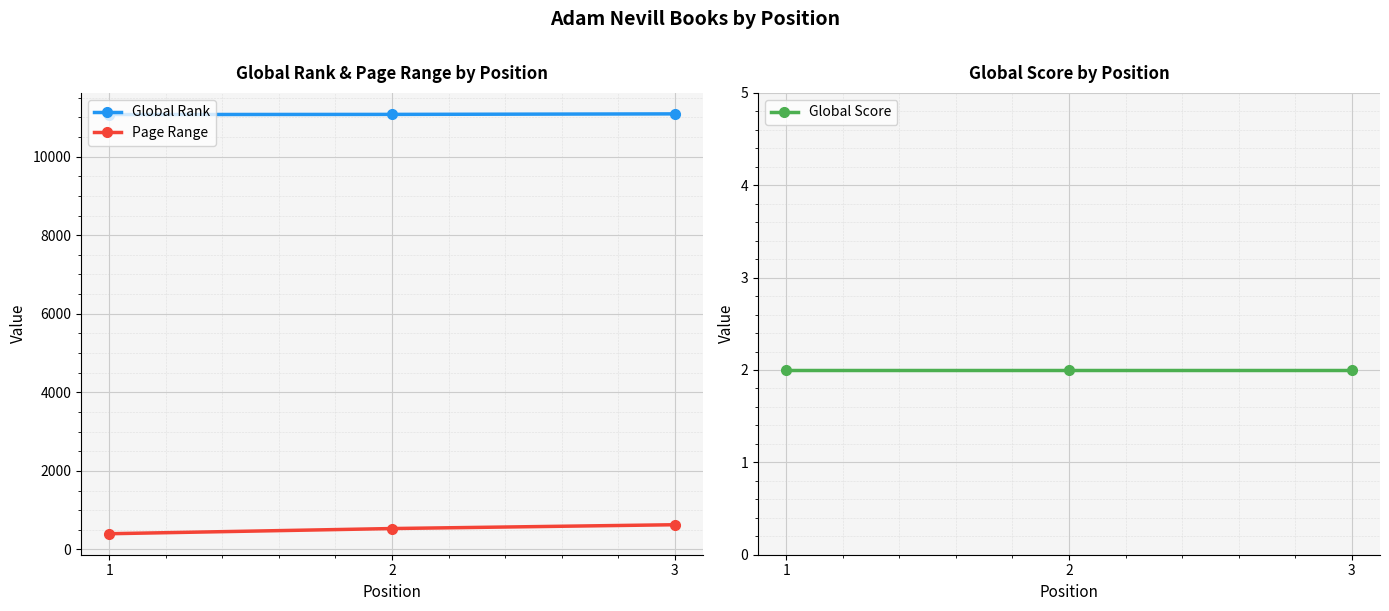

Which has a higher value, 1 or 2?

2